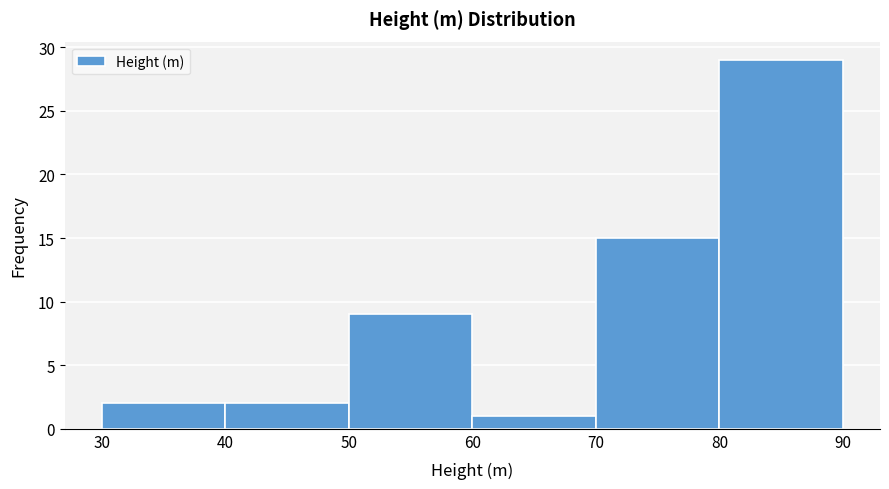

What is the height of the bar covering 80 to 90 on the x-axis? The values are not printed on the chart, so give them approximately, as read against the axis.

29